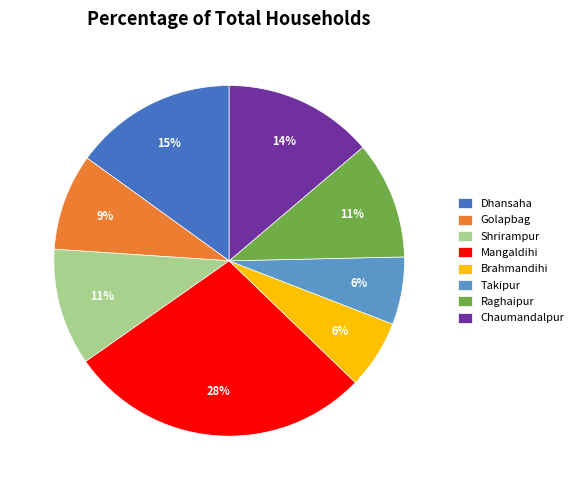

True or false: Raghaipur accounts for 19% of the total.

False